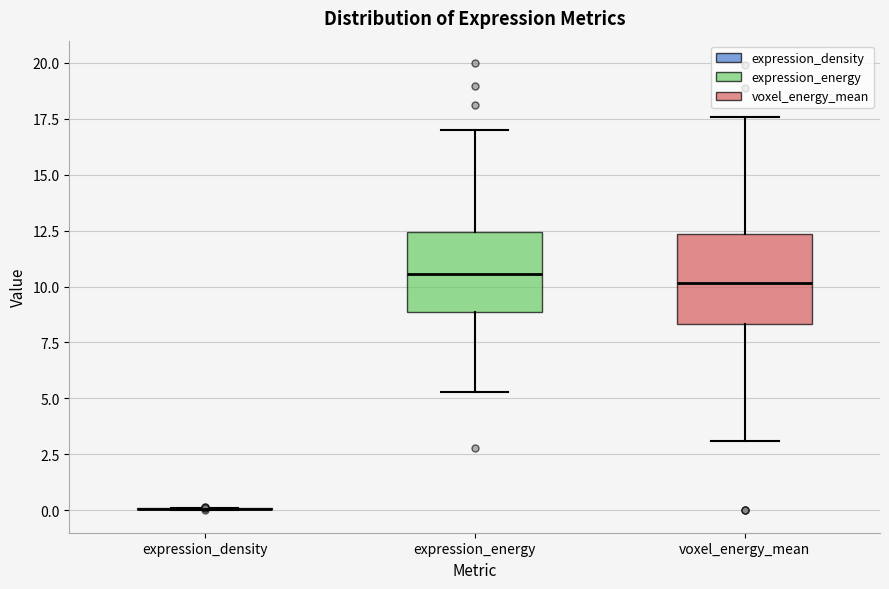

Reading left to right, transcribe this box plot: for each box, give where its median line is, the range the box spans, and where its two whiskers end, as read against the y-axis. The values are not printed on the chart, so give them approximately, as read against the axis.

expression_density: box collapsed to a line at 0.0, whiskers 0.0 to 0.0
expression_energy: median 10.5, box 9.0 to 12.5, whiskers 5.5 to 17.0
voxel_energy_mean: median 10.0, box 8.5 to 12.5, whiskers 3.0 to 17.5